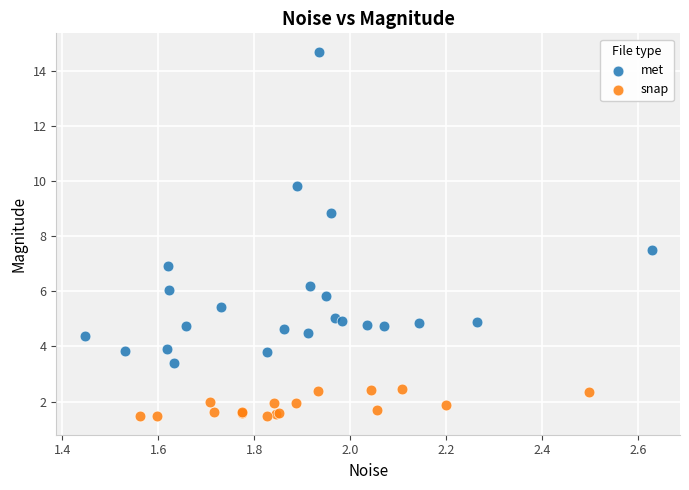

What are all the series names shown in the legend?

met, snap